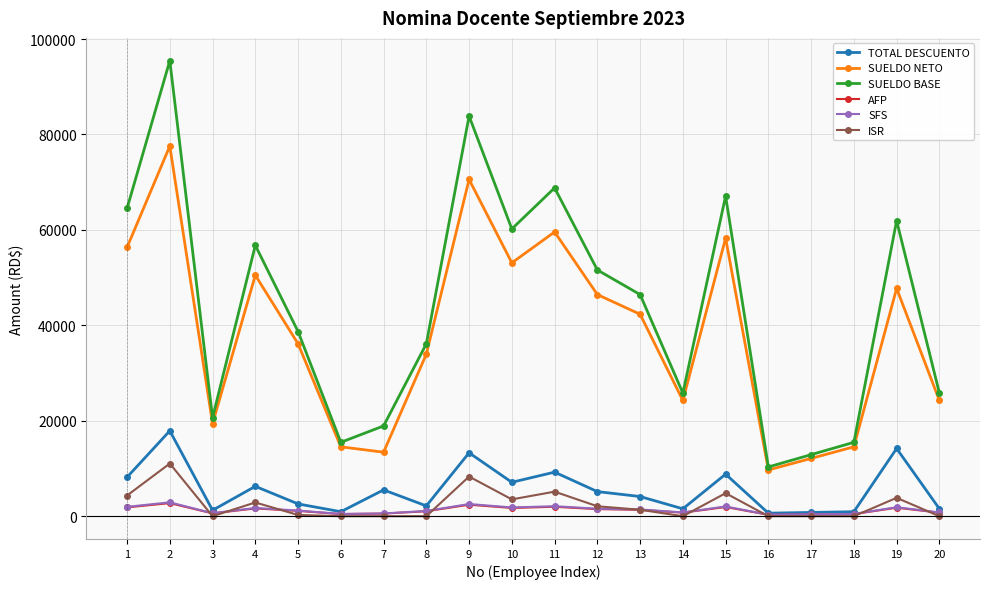

What is the highest value of the ISR series?

11037.5